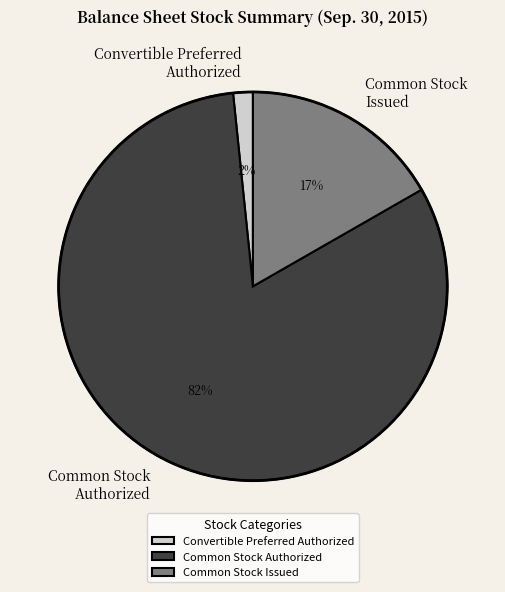

Which has a higher value, Convertible Preferred Authorized or Common Stock Authorized?

Common Stock Authorized